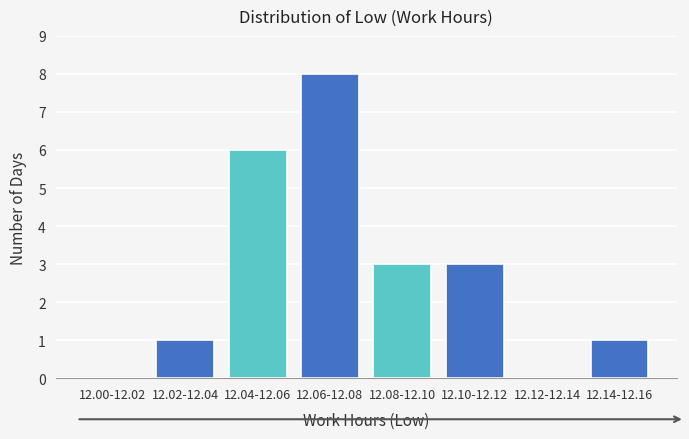

Is it true that the value at 12.12-12.14 is 0?

True